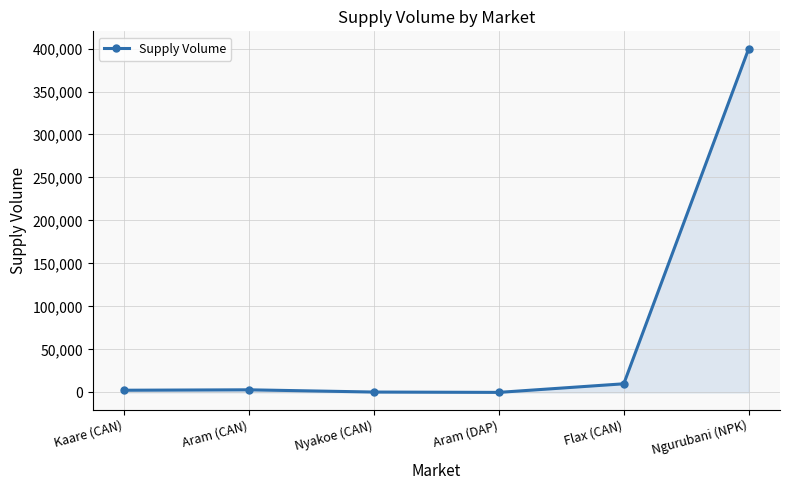

How many interior local peaks (higher than both neighbors) does the data have?

1